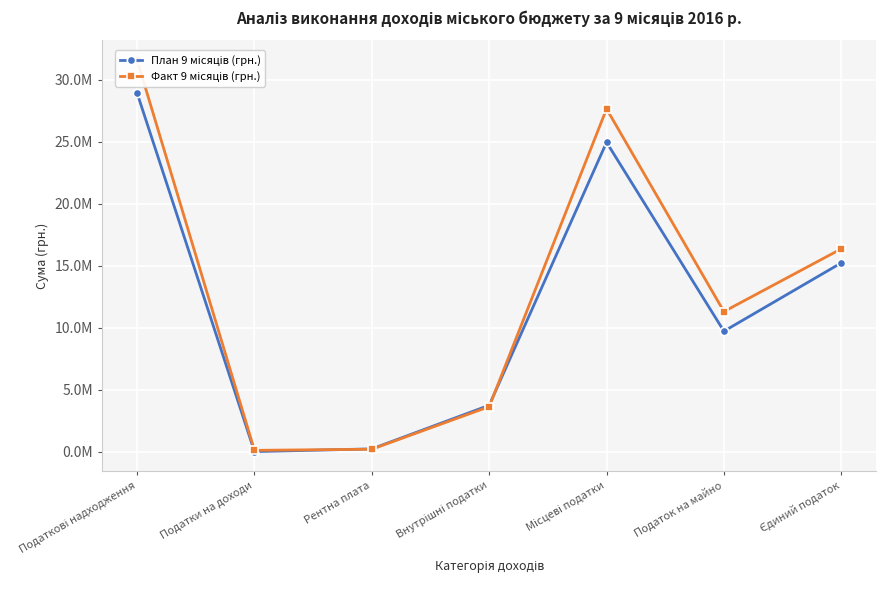

Rank the series by their average value, from highest to lowest.

Факт 9 місяців (грн.), План 9 місяців (грн.)